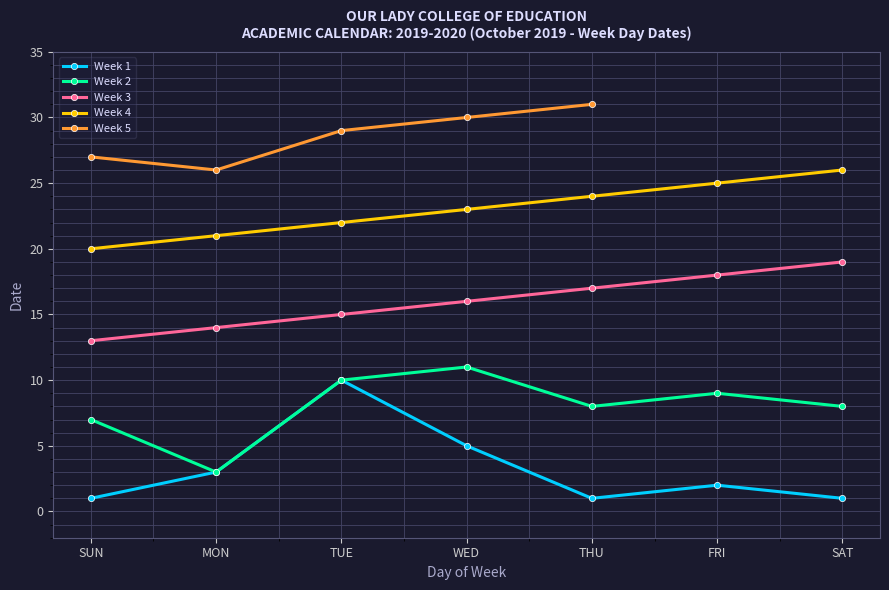

How many lines are shown in the chart?

5